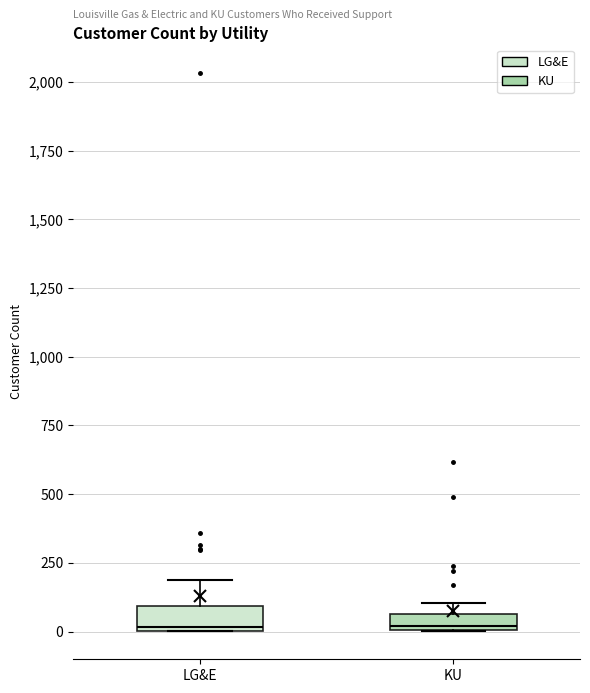

Where is the upper edge of the box for LG&E on the y-axis? The values are not printed on the chart, so give them approximately, as read against the axis.

100